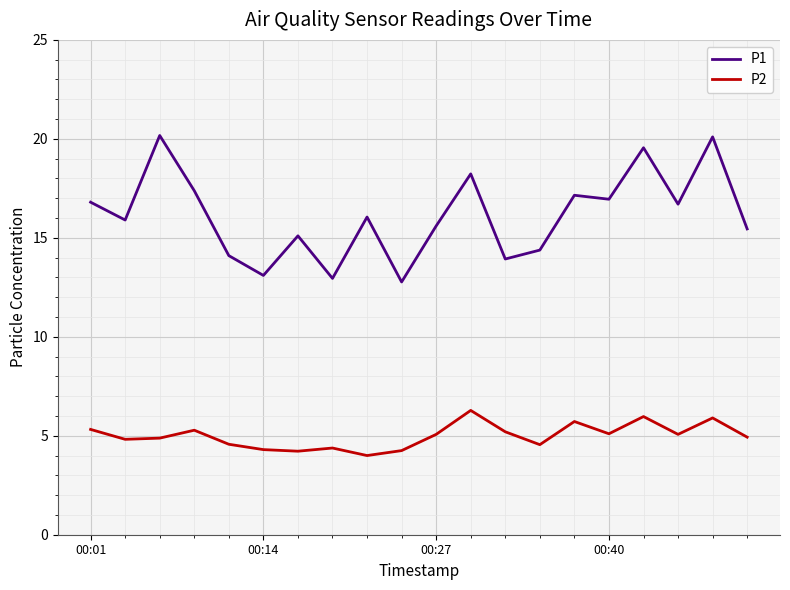

Which series has the largest total across all categories?

P1